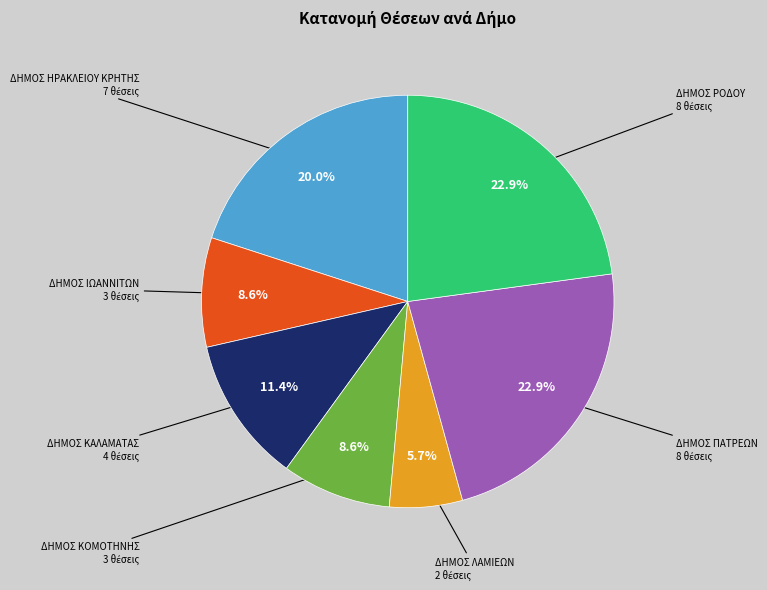

What portion of the pie excludes ΔΗΜΟΣ ΙΩΑΝΝΙΤΩΝ?

91.4%